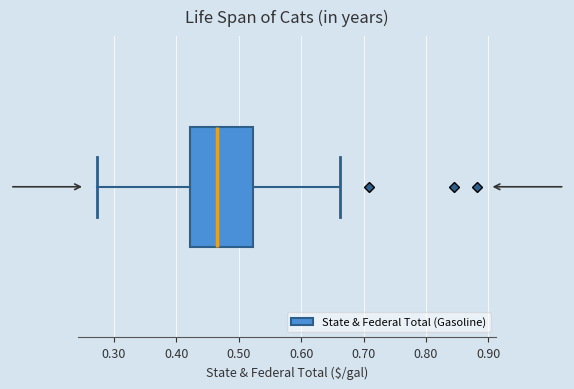

Read this box plot against the x-axis: the position of the median line, the range covered by the box, and the ends of both whiskers. The values are not printed on the chart, so give them approximately, as read against the axis.

median 0.47, box 0.42 to 0.52, whiskers 0.27 to 0.66